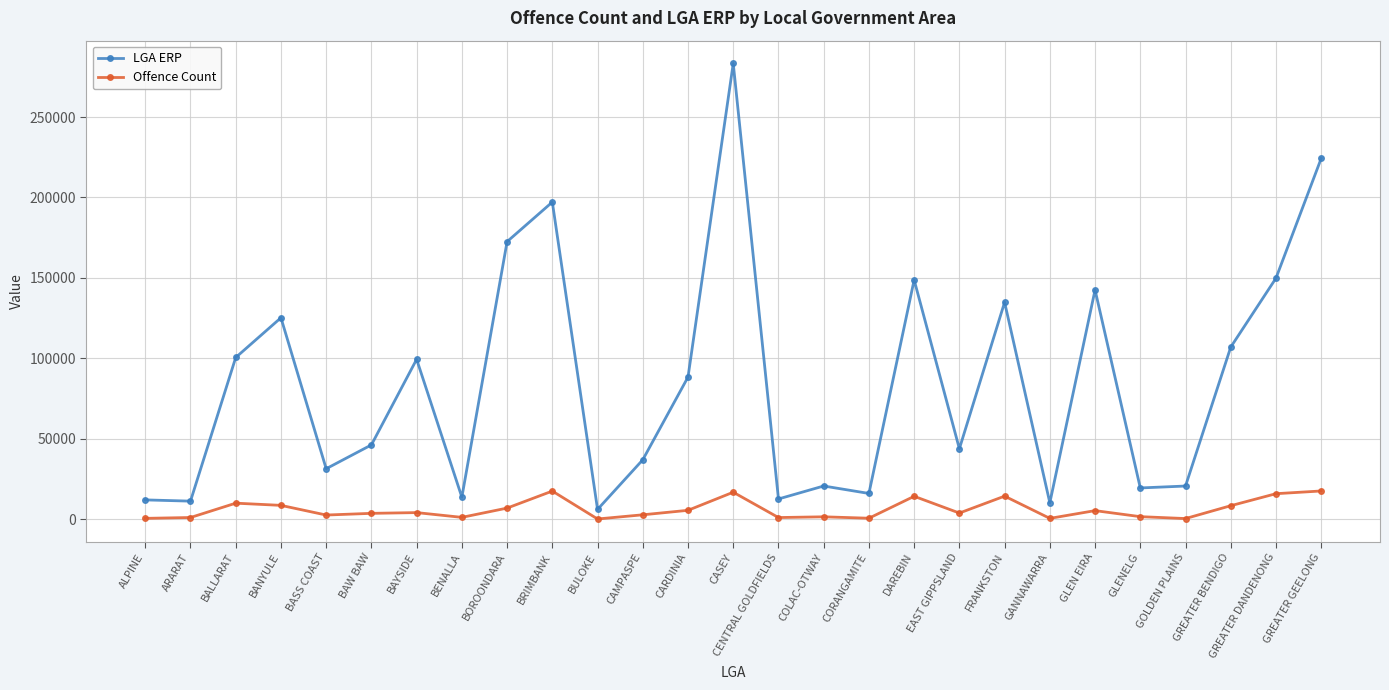

Does the chart have visible grid lines?

Yes